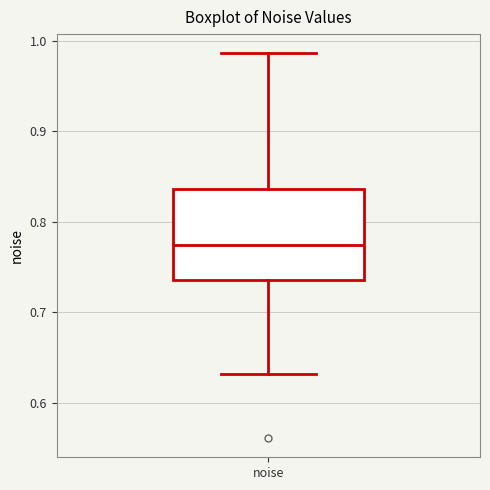

Read this box plot against the y-axis: the position of the median line, the range covered by the box, and the ends of both whiskers. The values are not printed on the chart, so give them approximately, as read against the axis.

median 0.77, box 0.74 to 0.84, whiskers 0.63 to 0.99